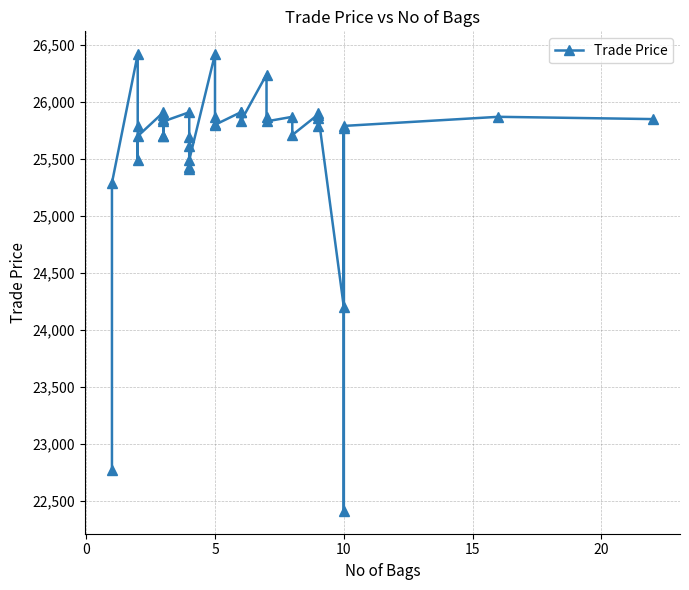

What is the ratio of the value at 18 to the value at 25?

1.0